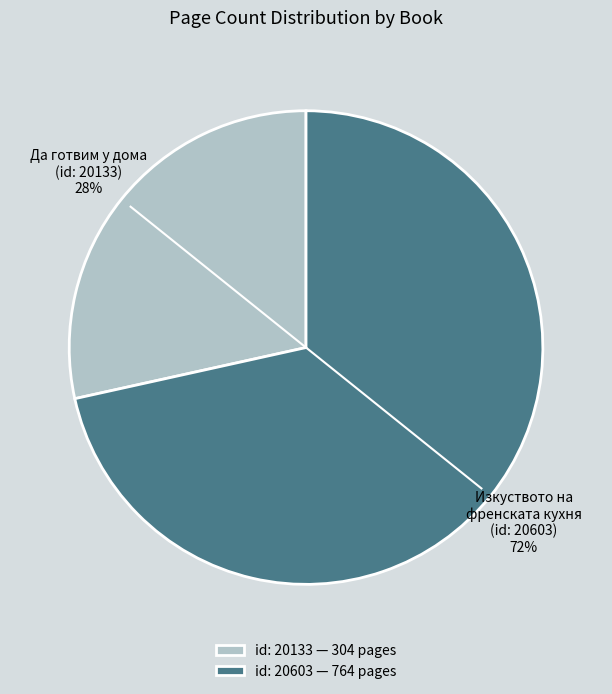

Which slice represents more than half of the pie?

id: 20603 — 764 pages